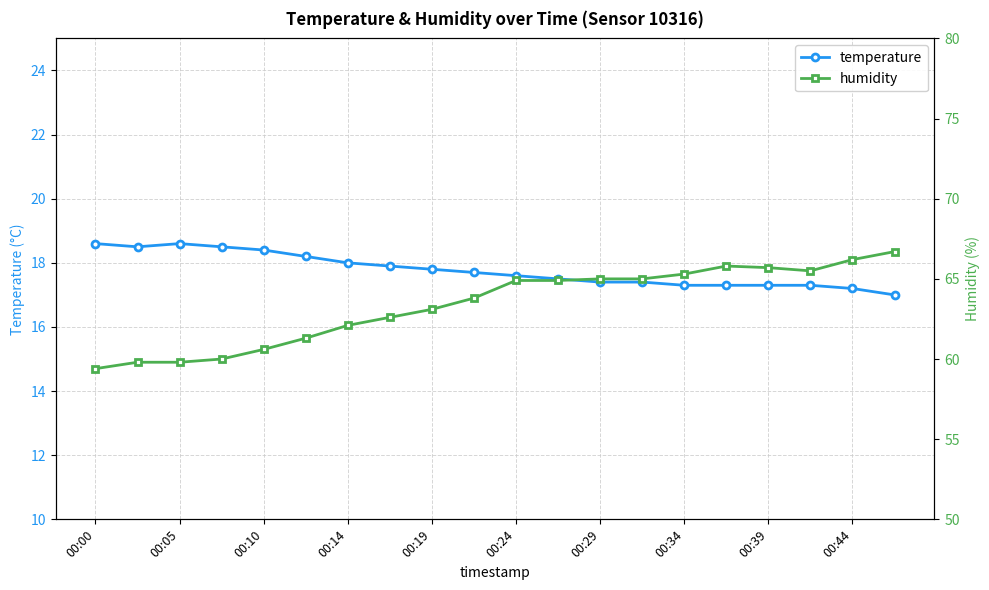

Rank the series by their average value, from lowest to highest.

temperature, humidity